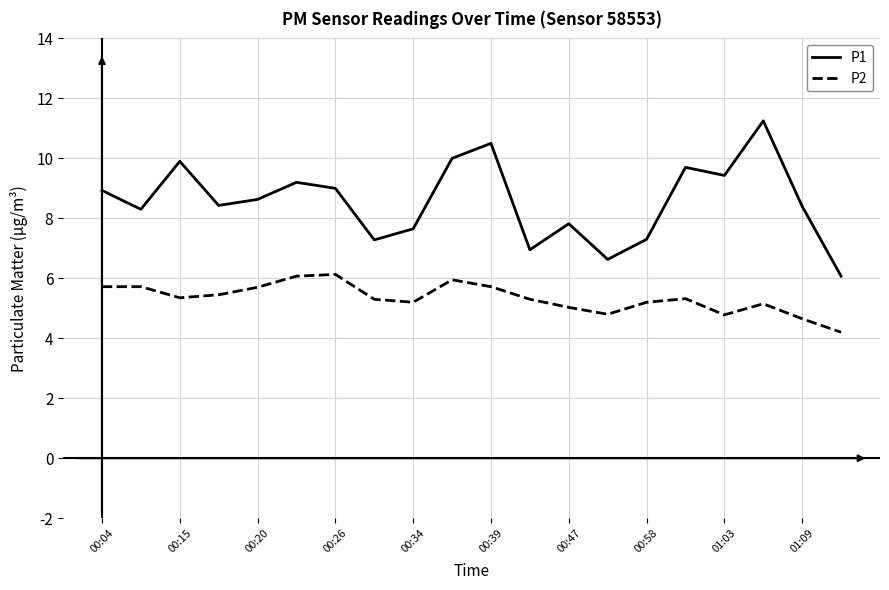

Which series has the largest total across all categories?

P1